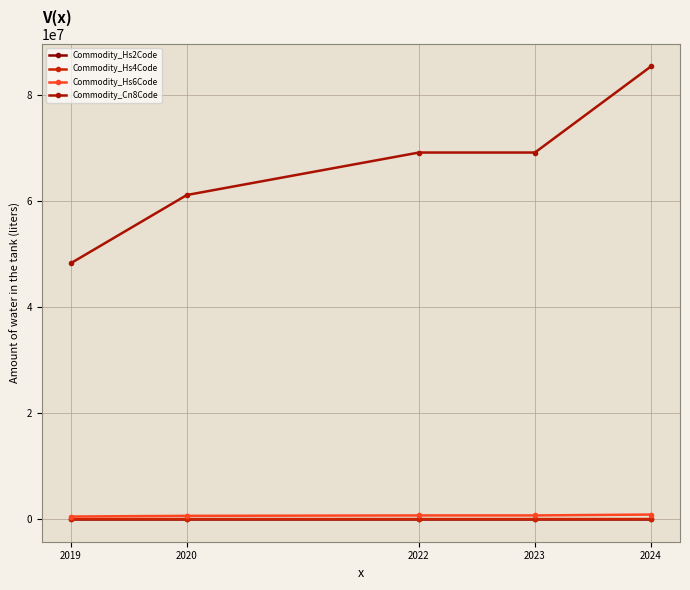

At 2019, list the series in order from smallest to largest.

Commodity_Hs2Code, Commodity_Hs4Code, Commodity_Hs6Code, Commodity_Cn8Code